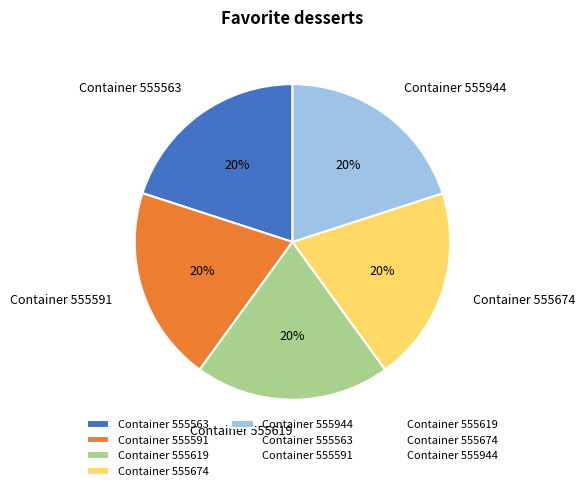

Is it true that Container 555563 is 10% of the pie?

False